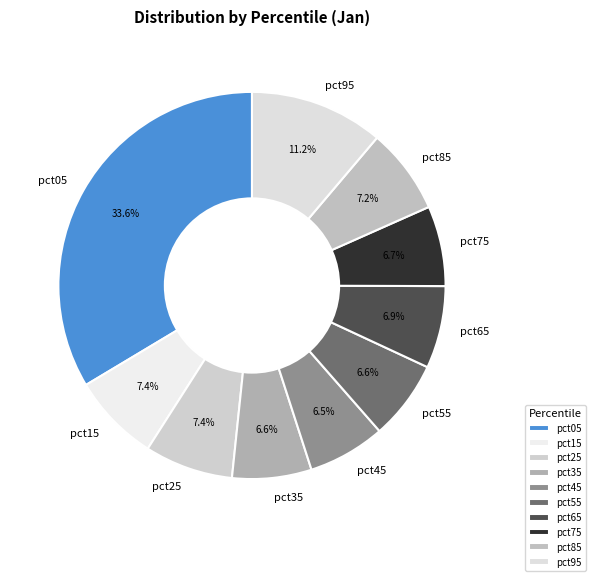

What is the total percentage of pct95 and pct35?

17.8%